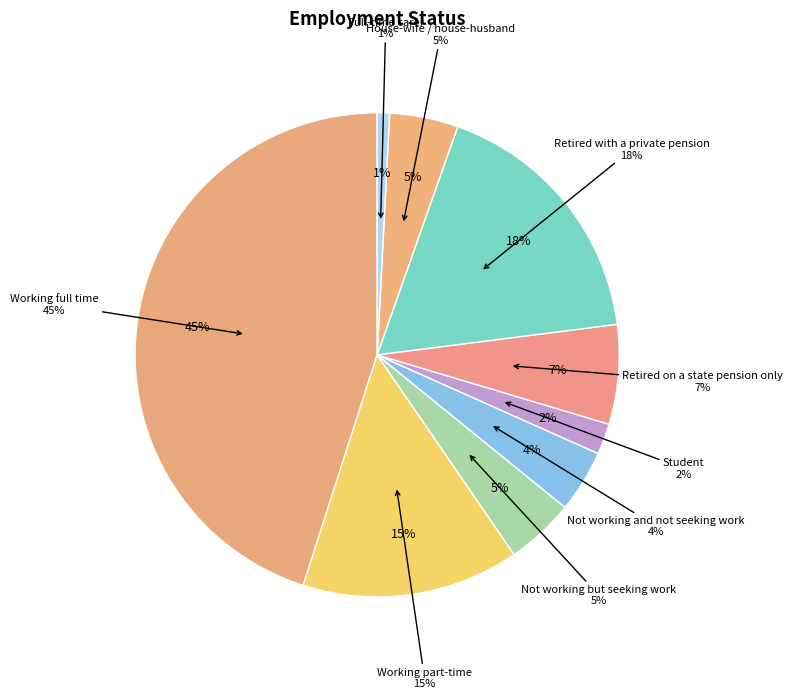

How many slices are in this pie chart?

9